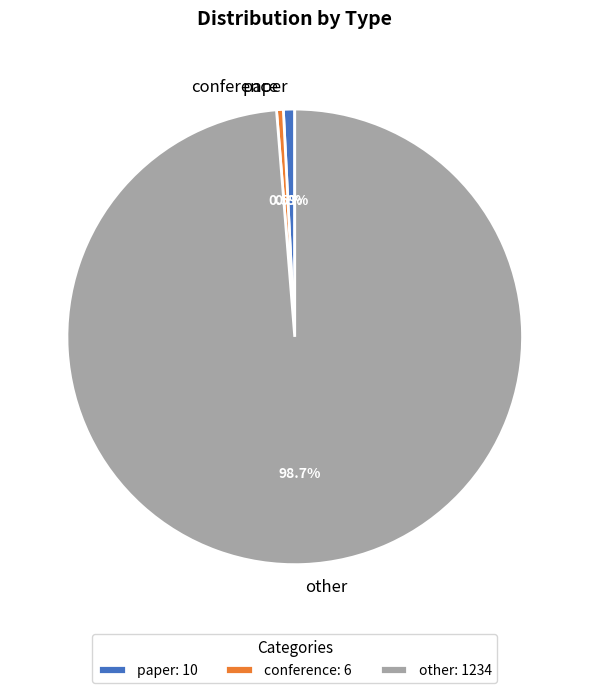

Is there a majority slice in this chart?

Yes